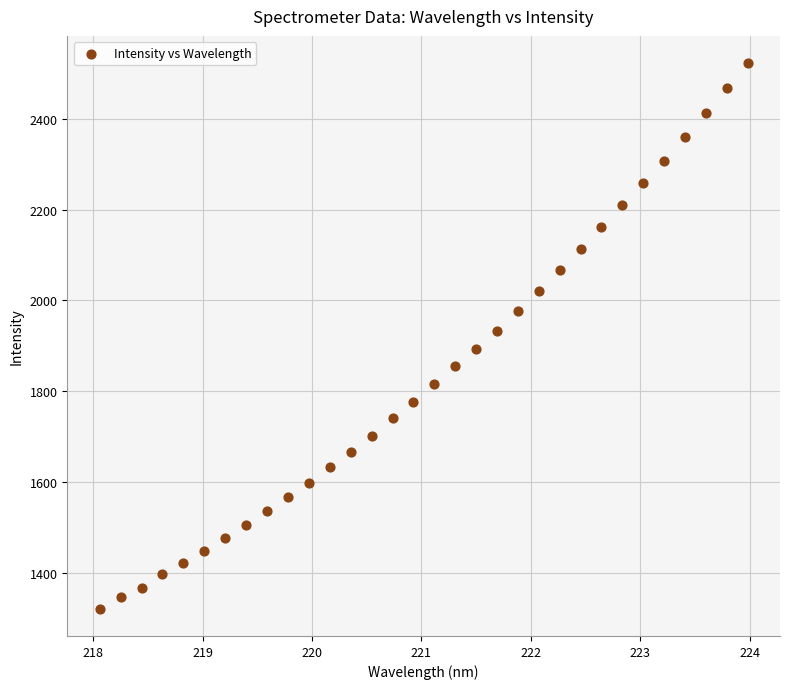

What is the range of X values (max minus min)?

5.9